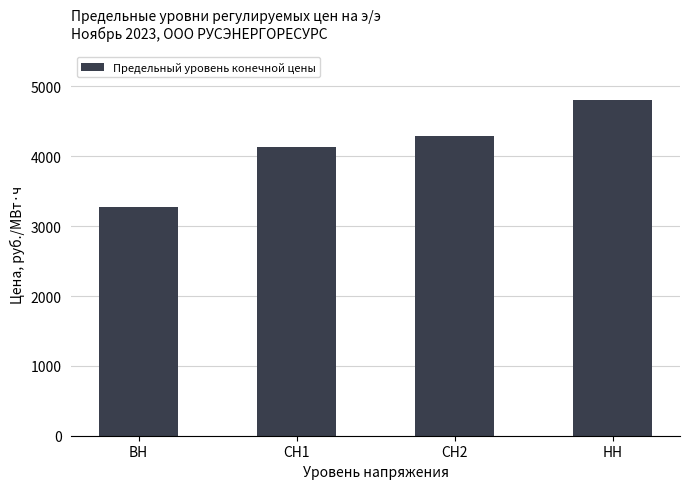

What is the change in value from СН1 to СН2?

+157.9